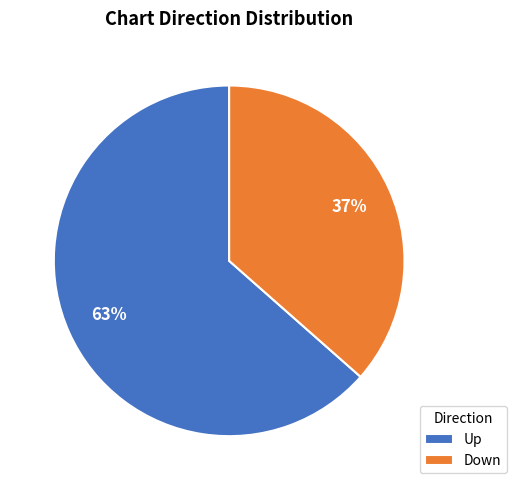

Rank the categories by value from highest to lowest.

Up, Down